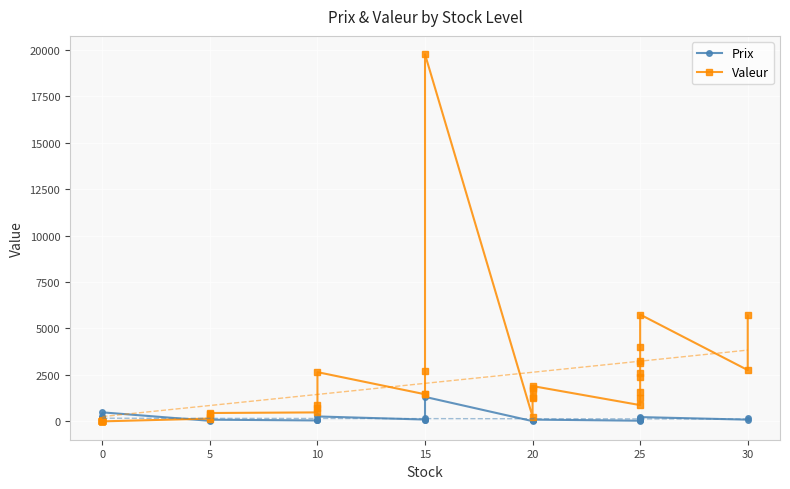

Reading right to left, list all the values displayed in this chart.

Prix: 190.0	92.0	230.0	160.0	130.0	125.0	105.0	95.0	63.8	50.0	35.0	95.0	90.0	85.0	66.2	62.5	12.5	1317.5	180.0	100.0	97.2	265.0	90.0	70.0	48.2	90.0	77.5	50.0	30.0	485.0	312.5	195.0	170.0	156.2	155.0	110.0	107.5	106.8	105.2	22.5
Valeur: 5700.0	2760.0	5750.0	4000.0	3250.0	3125.0	2625.0	2375.0	1593.8	1250.0	875.0	1900.0	1800.0	1700.0	1325.0	1250.0	250.0	19762.5	2700.0	1500.0	1458.8	2650.0	900.0	700.0	482.5	450.0	387.5	250.0	150.0	0.0	0.0	0.0	0.0	0.0	0.0	0.0	0.0	0.0	0.0	0.0